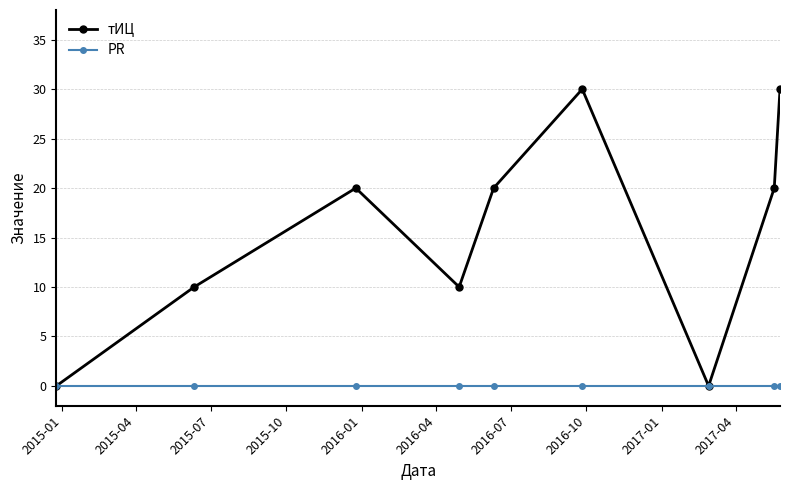

Which series has the widest spread of values?

тИЦ